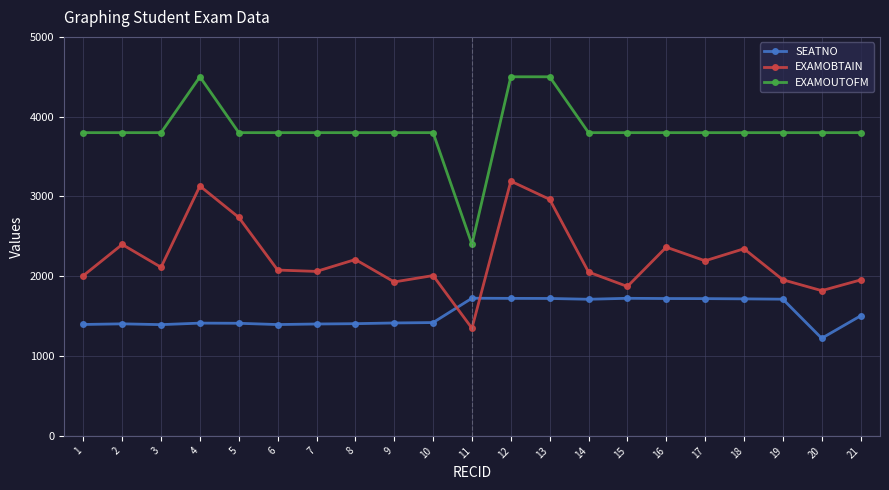

At 19, list the series in order from largest to smallest.

EXAMOUTOFM, EXAMOBTAIN, SEATNO